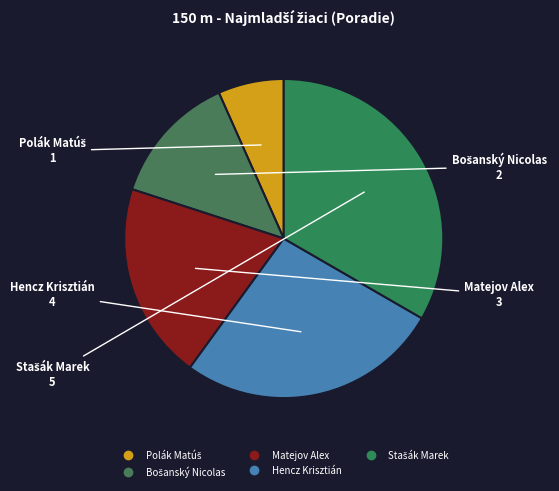

Does any single category account for the majority?

No